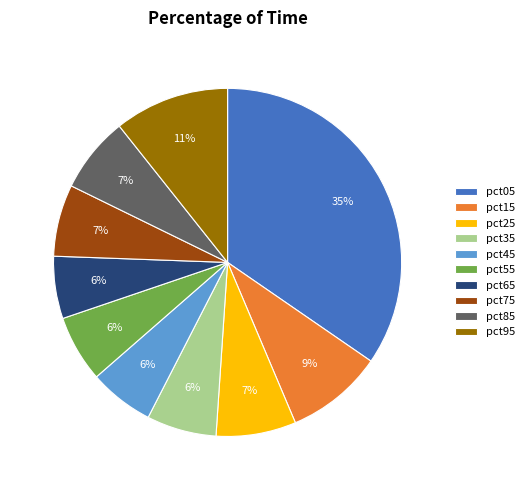

Combined, do pct75 and pct85 account for over 50%?

No